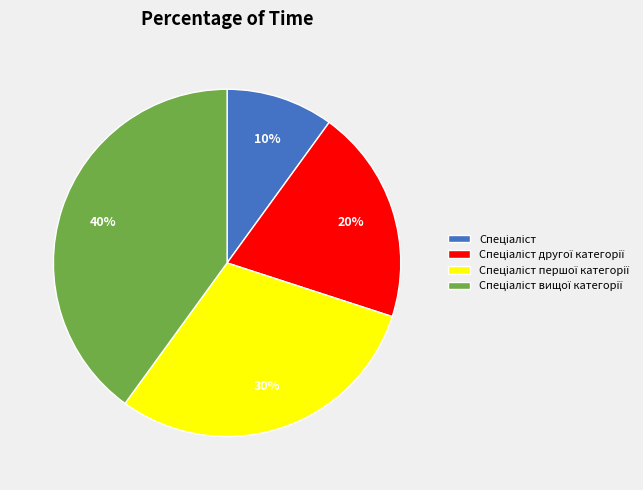

To the nearest percent, what is the average slice percentage?

25%